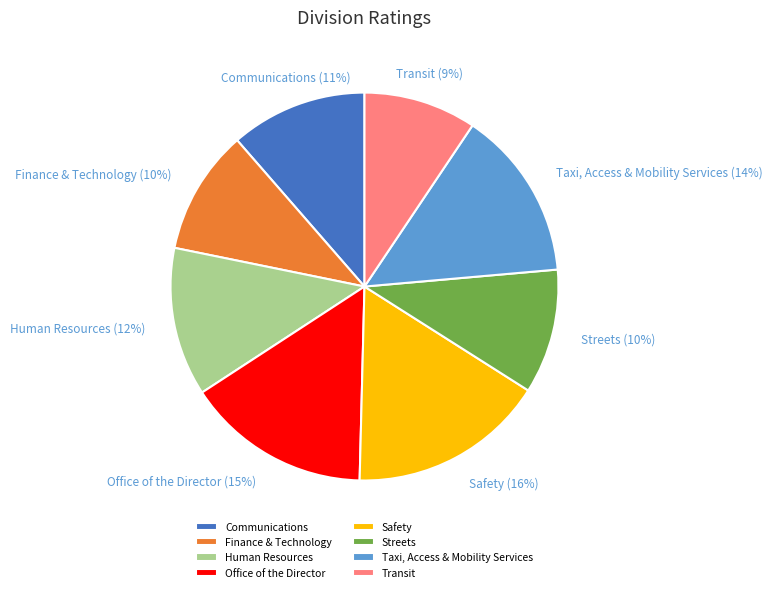

What is the largest slice in the pie chart?

Safety